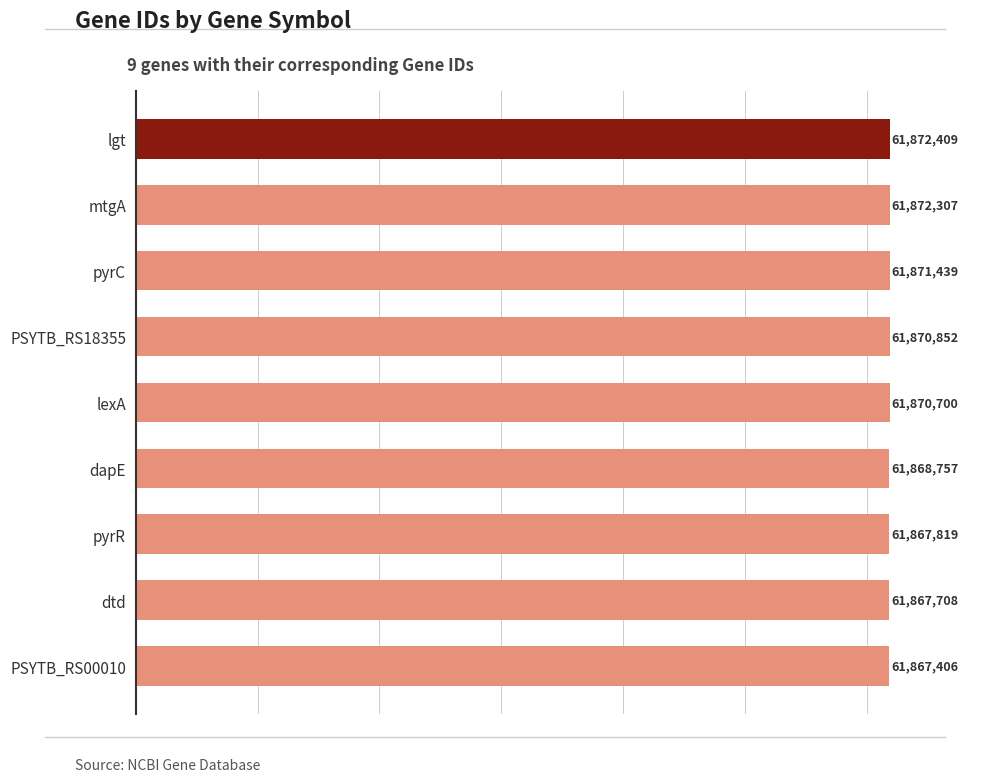

How many data points are less than 61870700?

4